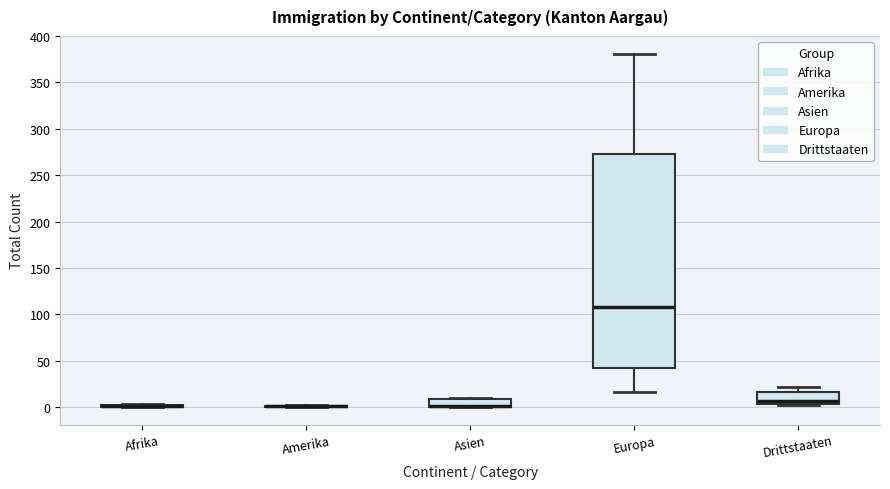

Comparing the boxes themselves (not the whiskers), which one is the tallest?

Europa